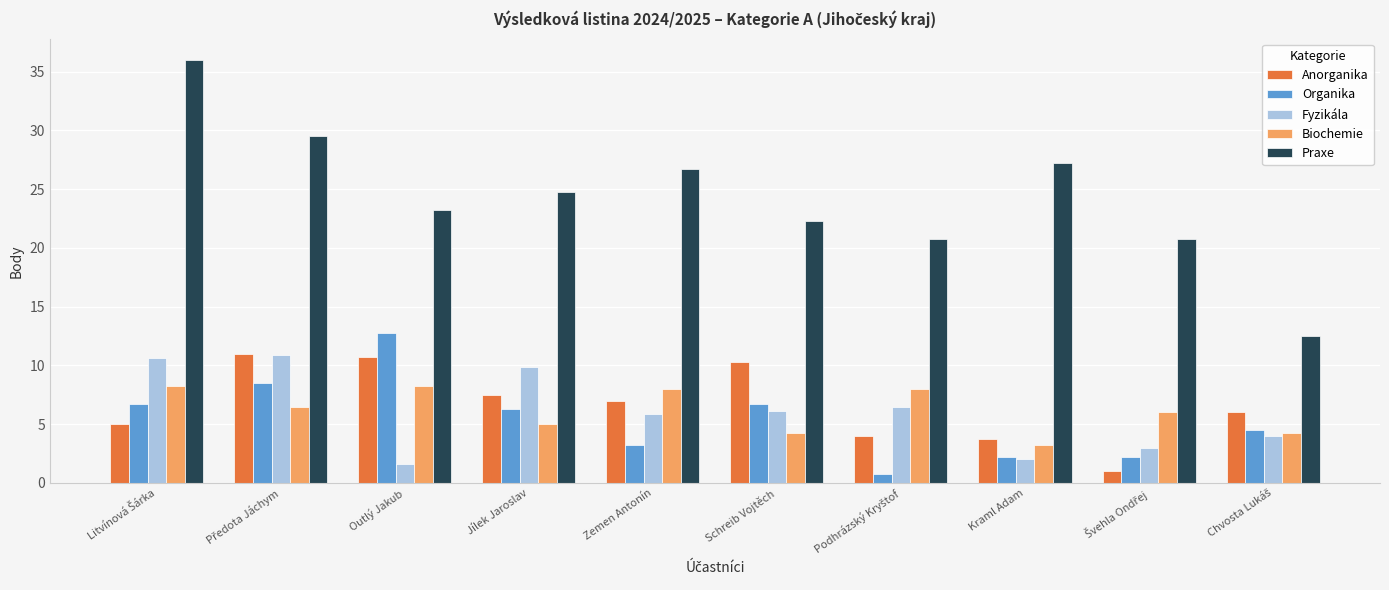

Does the chart contain stacked bars?

No